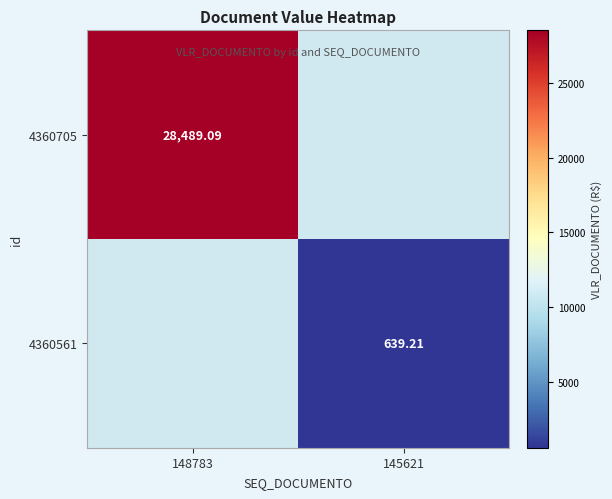

What is the sum of the 4360561 values at 148783 and 145621?

639.2